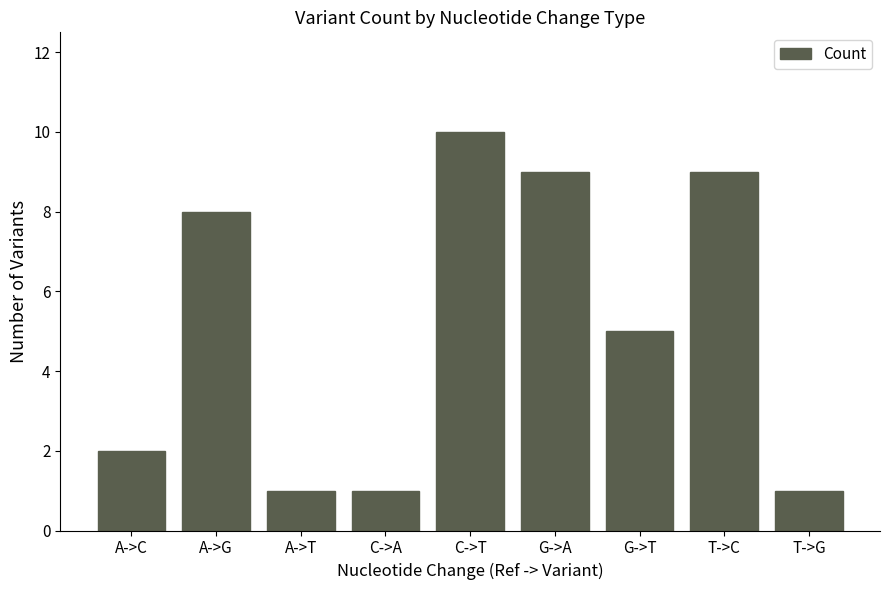

Which category has the highest value across all series?

C->T